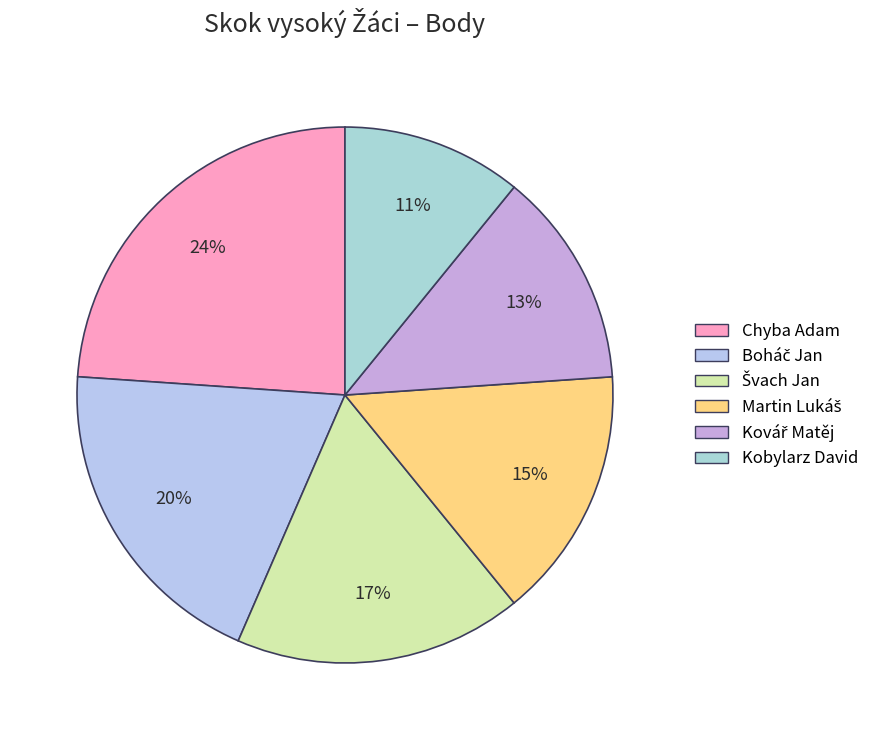

Which category has the smallest portion of the pie?

Kobylarz David